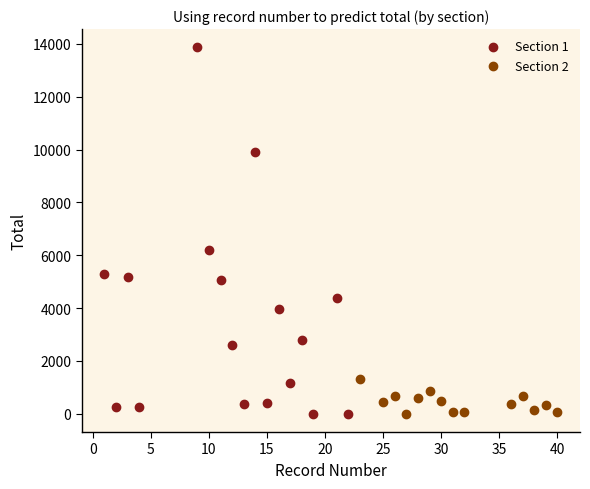

Which series contains the highest Y value?

Section 1